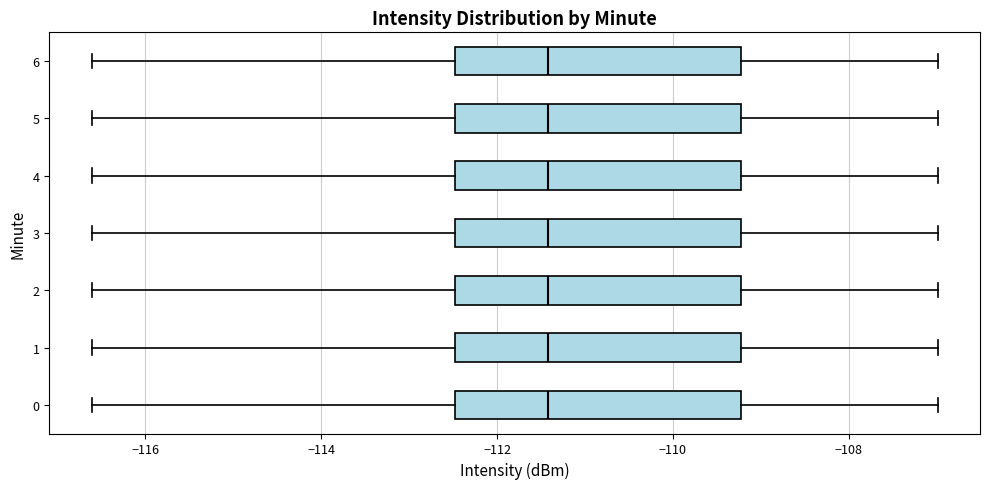

Where is the left edge of the box at y = 5 on the x-axis? The values are not printed on the chart, so give them approximately, as read against the axis.

-112.4